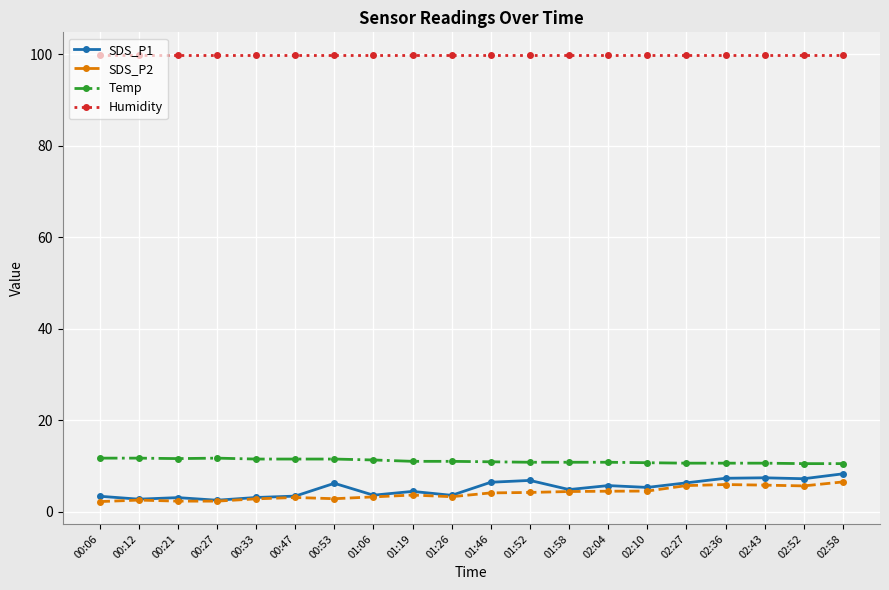

True or false: SDS_P2 has more than 1 points higher than both neighbors.

True